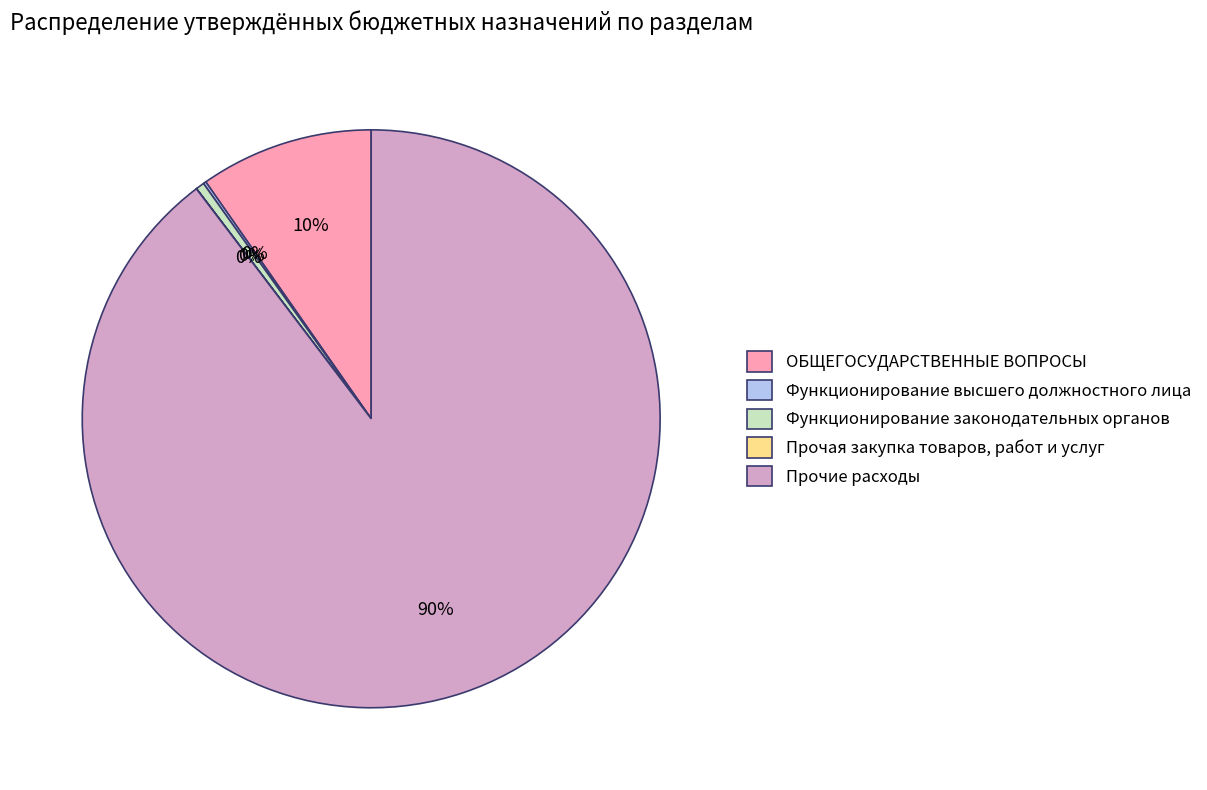

Is the sum of Прочие расходы and Функционирование законодательных органов greater than half?

Yes